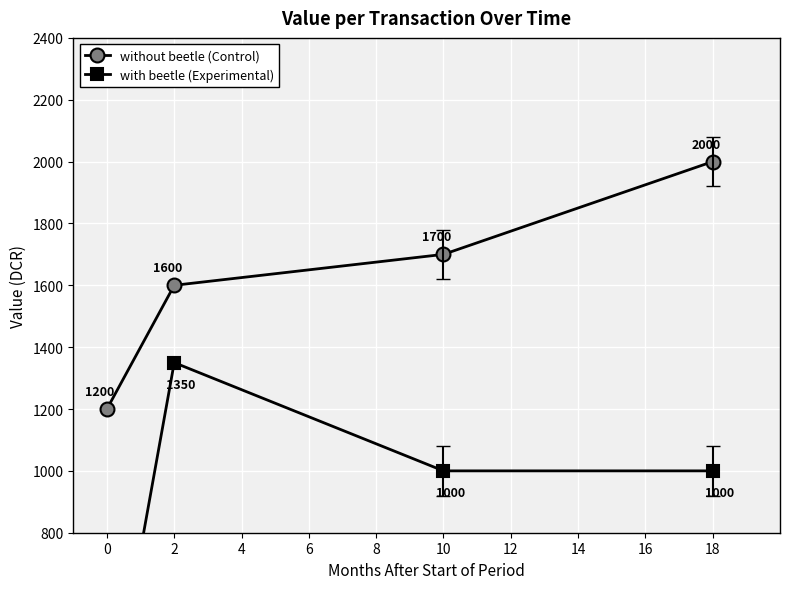

Count the number of categories in the chart.

4